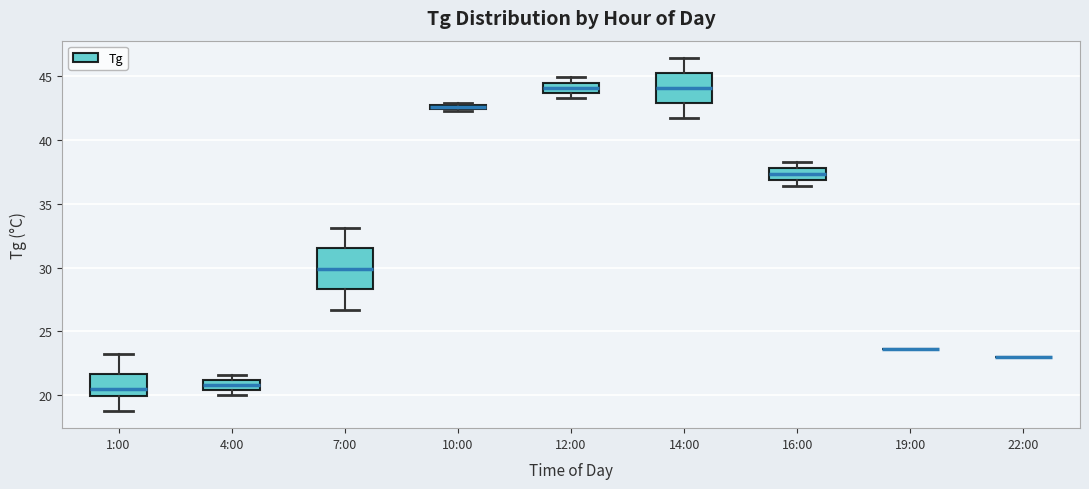

Which box is the tallest, from its lower edge to its upper edge?

7:00